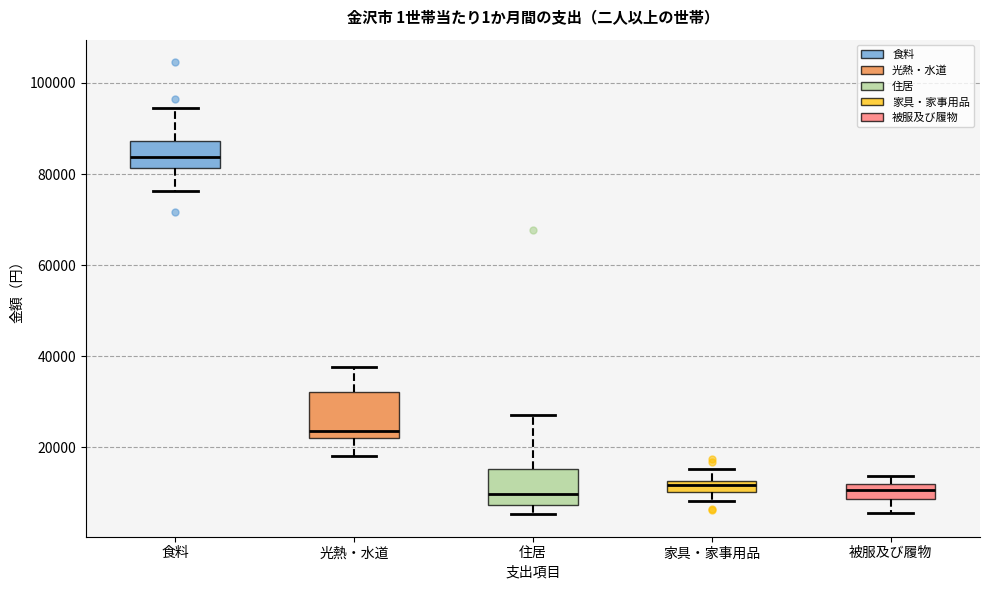

Where is the upper edge of the box for 食料 on the y-axis? The values are not printed on the chart, so give them approximately, as read against the axis.

88000